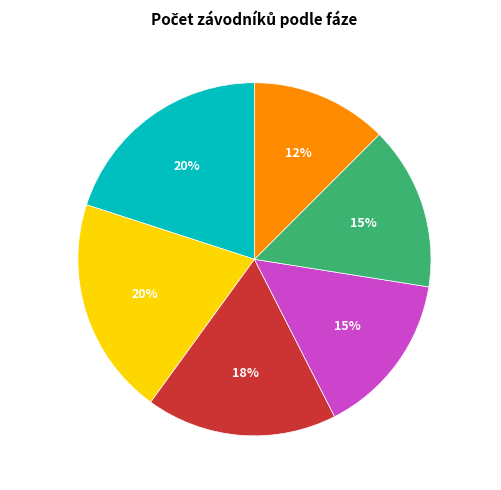

To the nearest percent, what portion does Rozběh 1 represent?

20%